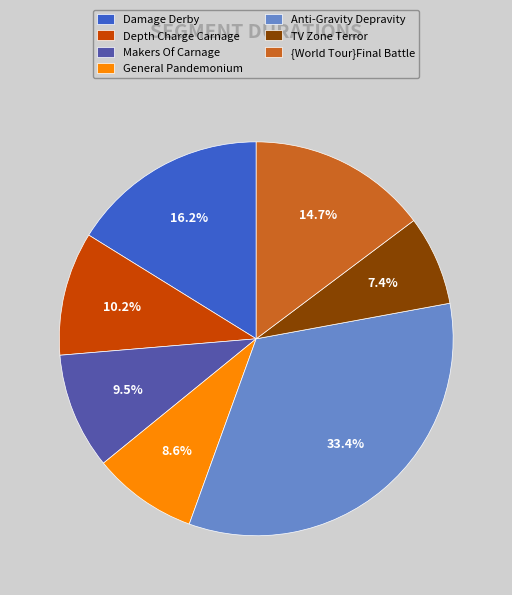

Rank the categories by value from highest to lowest.

Anti-Gravity Depravity, Damage Derby, {World Tour}Final Battle, Depth Charge Carnage, Makers Of Carnage, General Pandemonium, TV Zone Terror